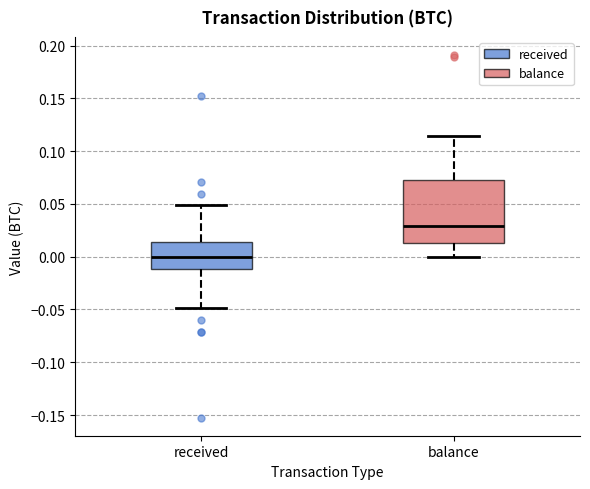

Reading left to right, read every box against the y-axis: the position of its median line, the range the box covers, and the ends of its whiskers. The values are not printed on the chart, so give them approximately, as read against the axis.

received: median 0.000, box -0.010 to 0.015, whiskers -0.050 to 0.050
balance: median 0.030, box 0.015 to 0.070, whiskers 0.000 to 0.115